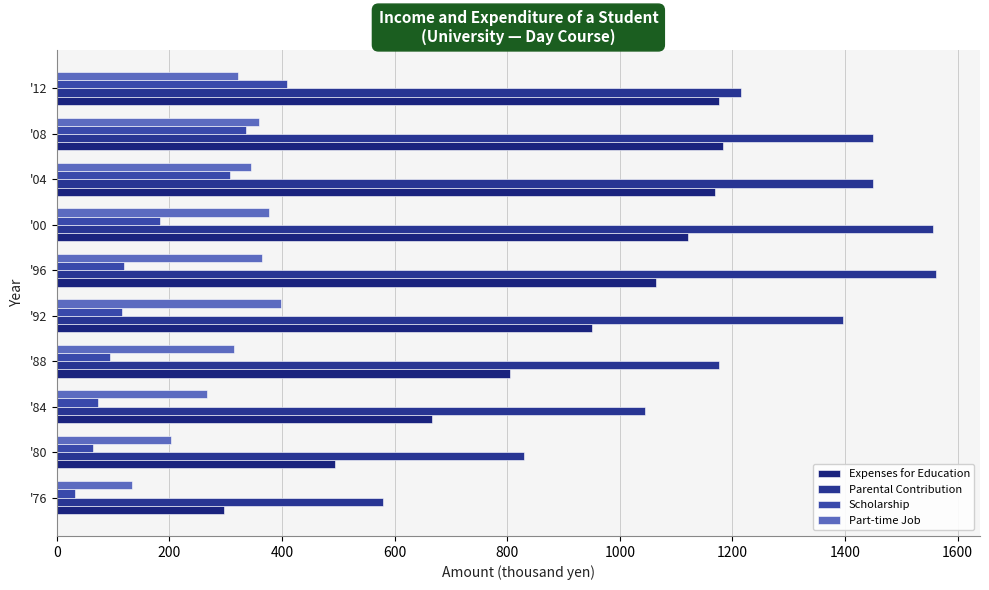

How many data points does each series have?

10